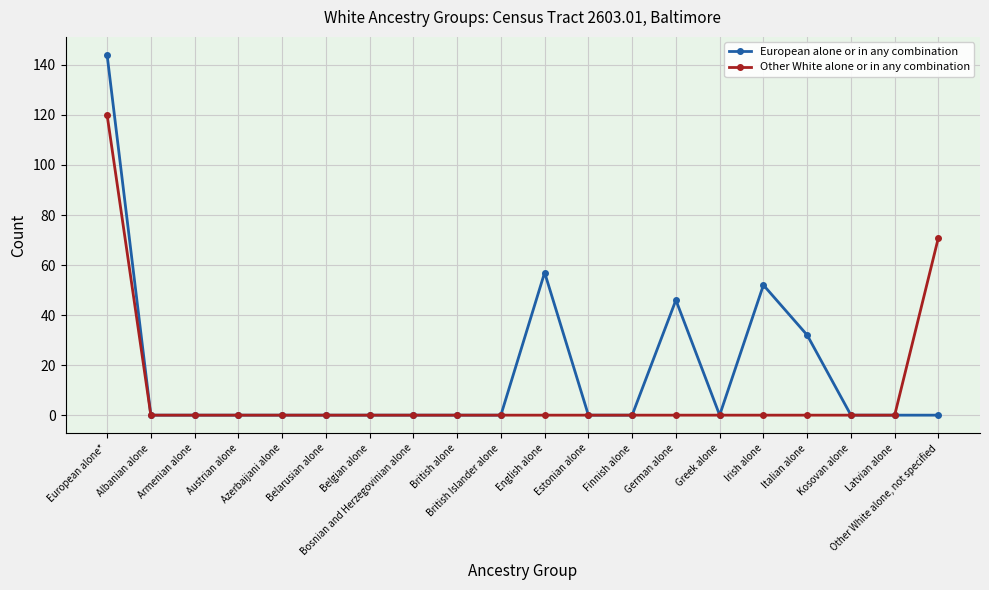

What position from the left is English alone?

11